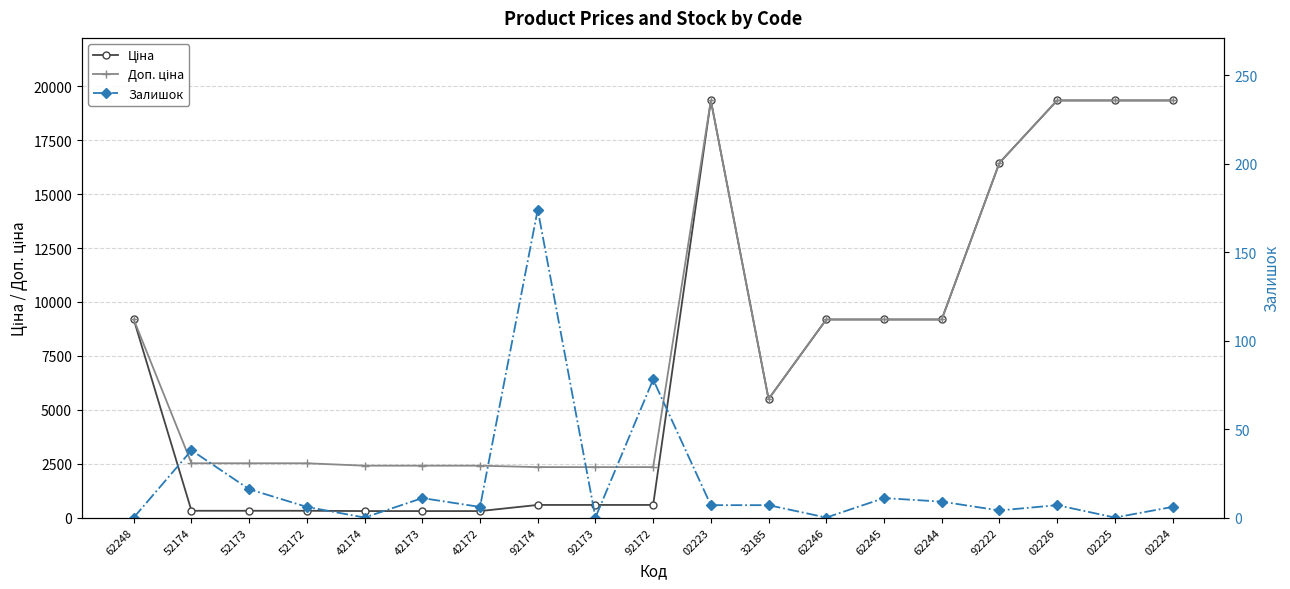

Reading left to right, what are all the values shown in this chart?

Ціна: 9185.1	314.7	314.7	314.7	300.6	300.6	300.6	584.9	584.9	584.9	19343.1	5497.3	9185.1	9185.1	9185.1	16448.2	19343.1	19343.1	19343.1
Доп. ціна: 9185.1	2517.5	2517.5	2517.5	2405.2	2405.2	2405.2	2339.7	2339.7	2339.7	19343.1	5497.3	9185.1	9185.1	9185.1	16448.2	19343.1	19343.1	19343.1
Залишок: 0.0	38.0	16.0	6.0	0.0	11.0	6.0	174.0	0.0	78.0	7.0	7.0	0.0	11.0	9.0	4.0	7.0	0.0	6.0